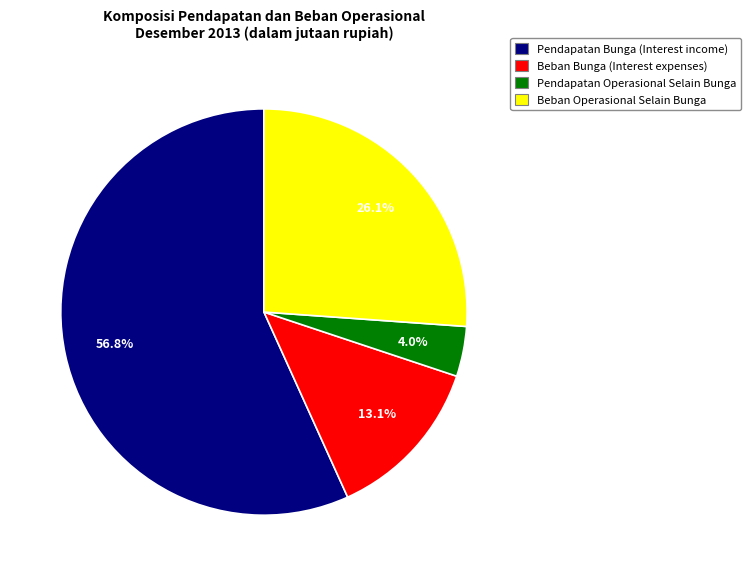

To the nearest percent, what is the difference between the largest and smallest slice percentages?

53%